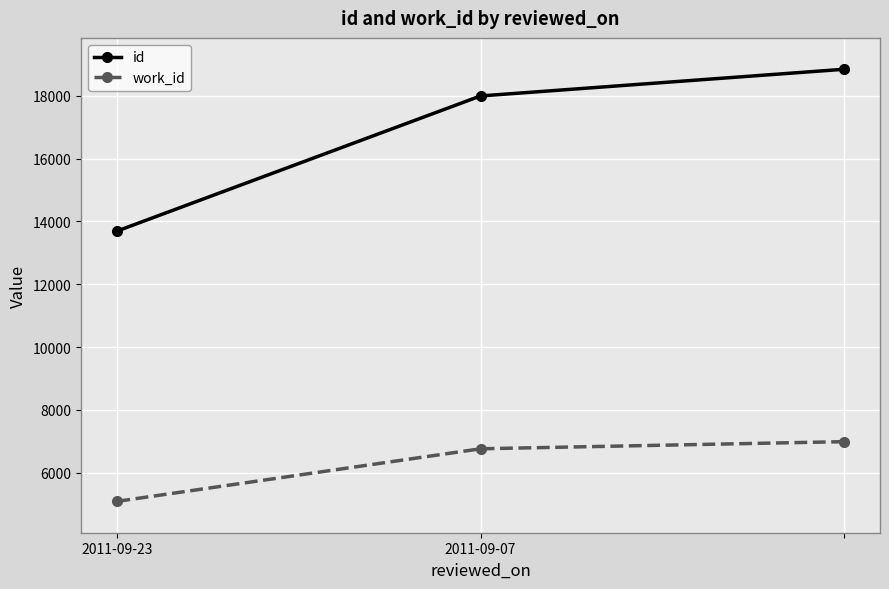

Does the chart display data point markers on the line(s)?

Yes